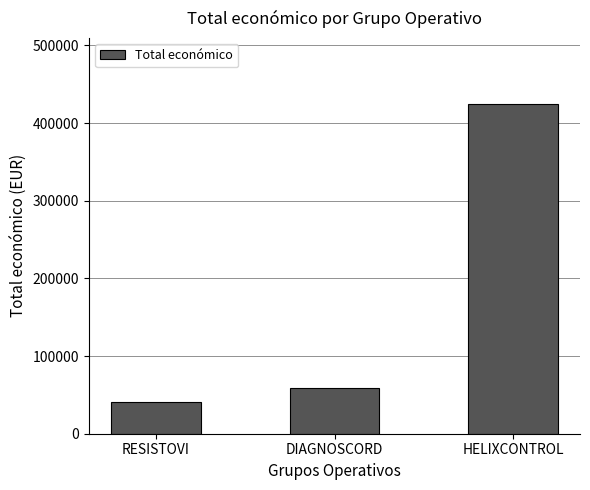

What is the sum of the values at HELIXCONTROL and DIAGNOSCORD?

483826